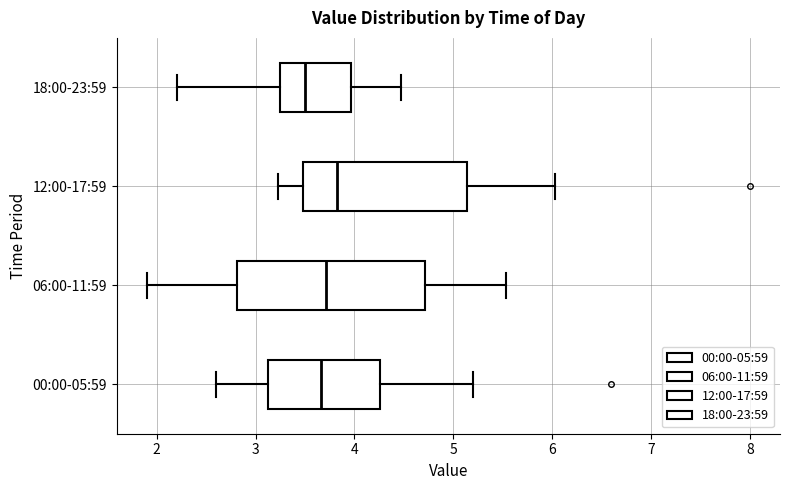

Reading bottom to top, read every box against the x-axis: the position of its median line, the range the box covers, and the ends of its whiskers. The values are not printed on the chart, so give them approximately, as read against the axis.

00:00-05:59: median 3.7, box 3.1 to 4.3, whiskers 2.6 to 5.2
06:00-11:59: median 3.7, box 2.8 to 4.7, whiskers 1.9 to 5.5
12:00-17:59: median 3.8, box 3.5 to 5.1, whiskers 3.2 to 6.0
18:00-23:59: median 3.5, box 3.2 to 4.0, whiskers 2.2 to 4.5